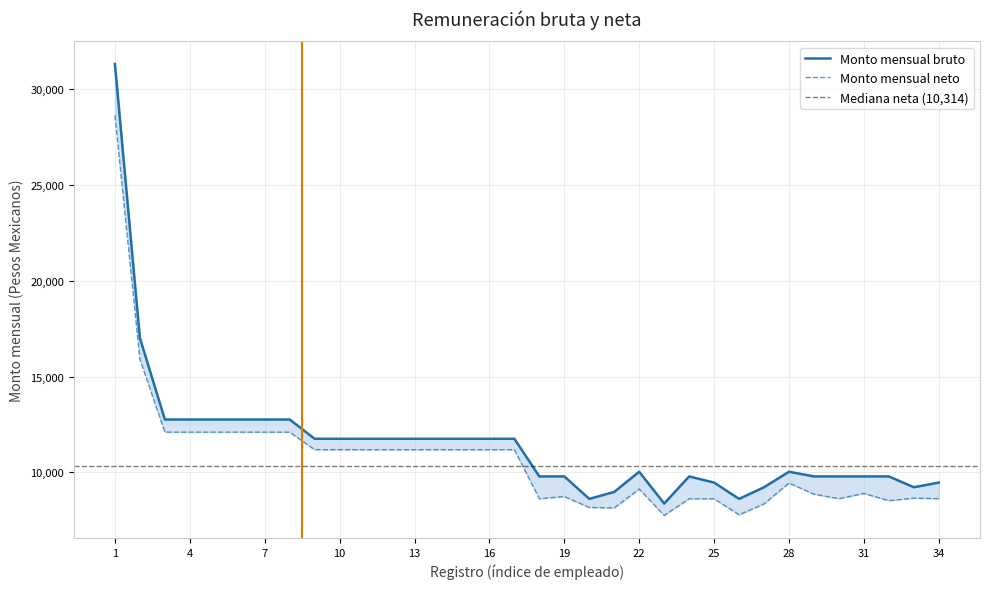

Is this an area chart (filled region under the line)?

No